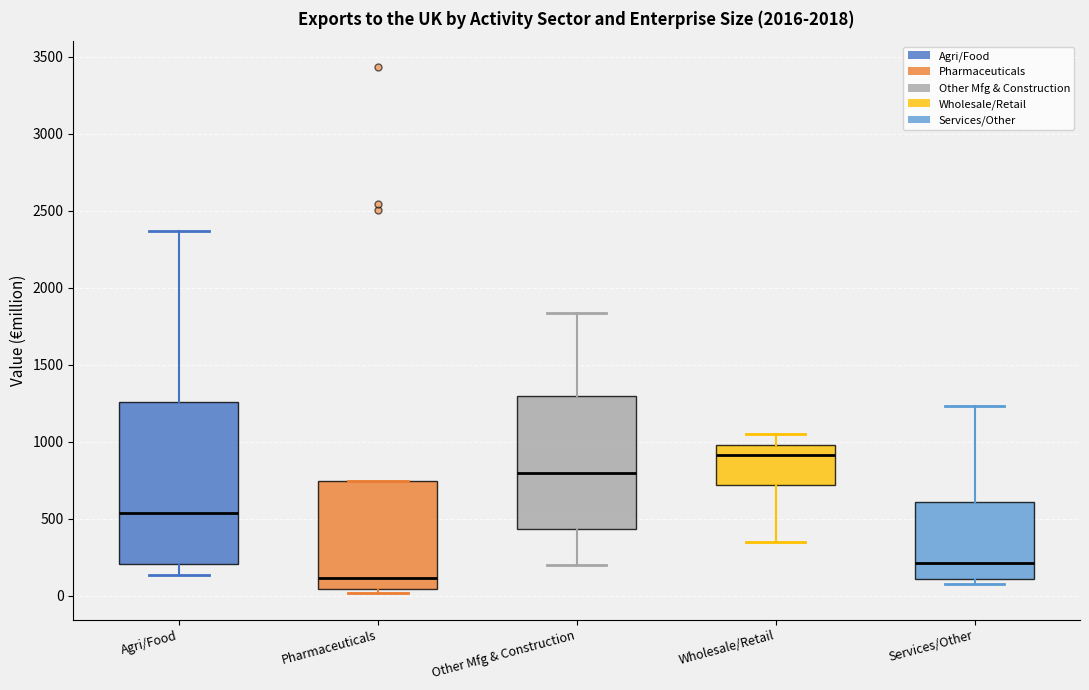

Comparing the boxes themselves (not the whiskers), which one is the tallest?

Agri/Food